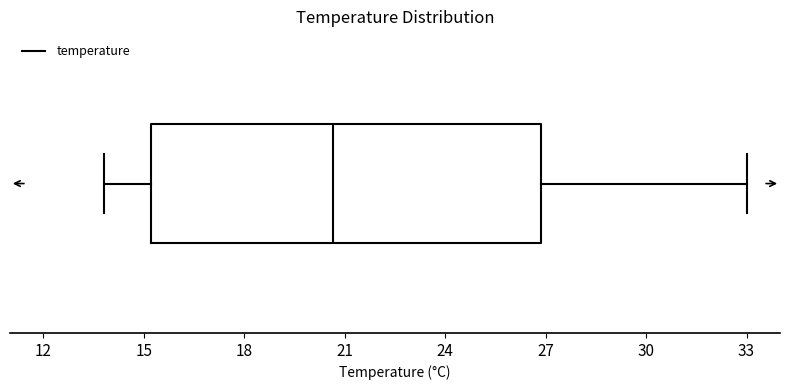

Where is the left edge of the box on the x-axis? The values are not printed on the chart, so give them approximately, as read against the axis.

15.0